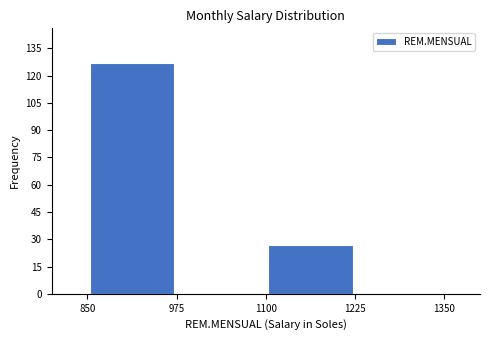

Which range on the x-axis has the tallest bar?

850 to 975